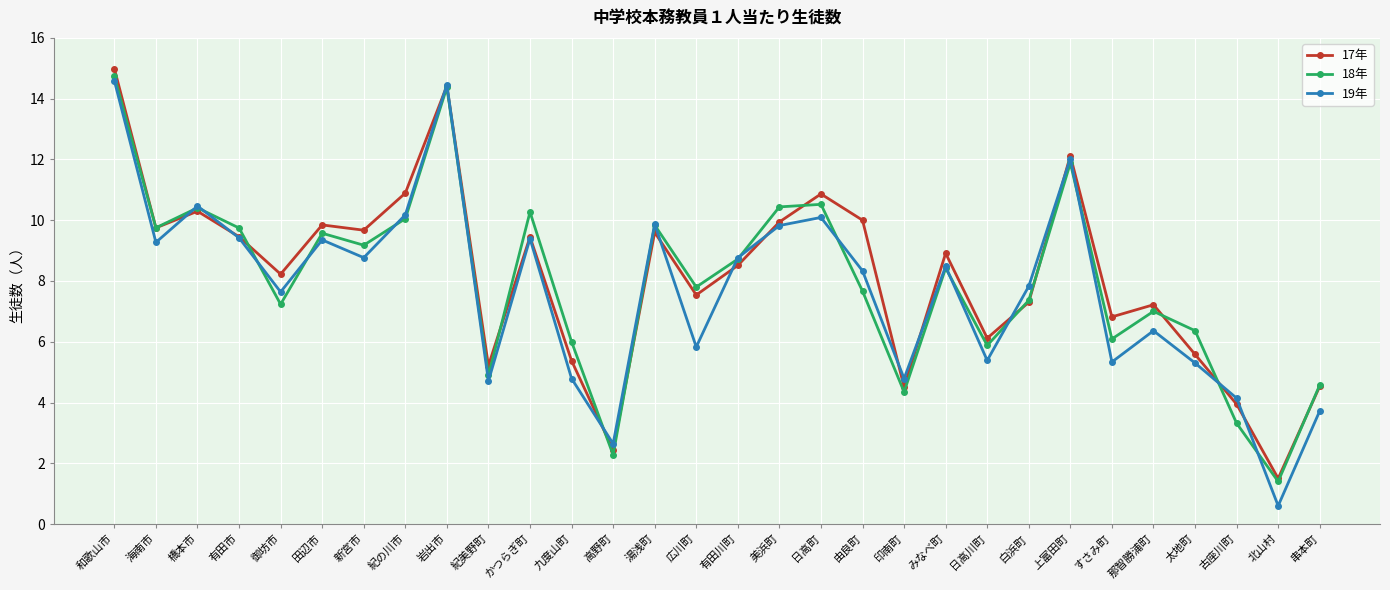

What is the total value across all series at 串本町?

12.8